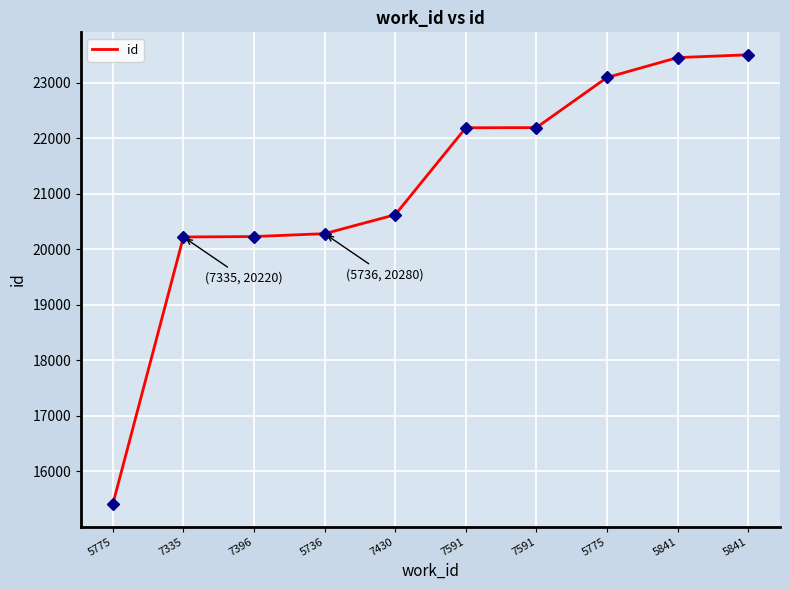

Rank the categories by value from highest to lowest.

5841, 5841, 5775, 7591, 7591, 7430, 5736, 7396, 7335, 5775